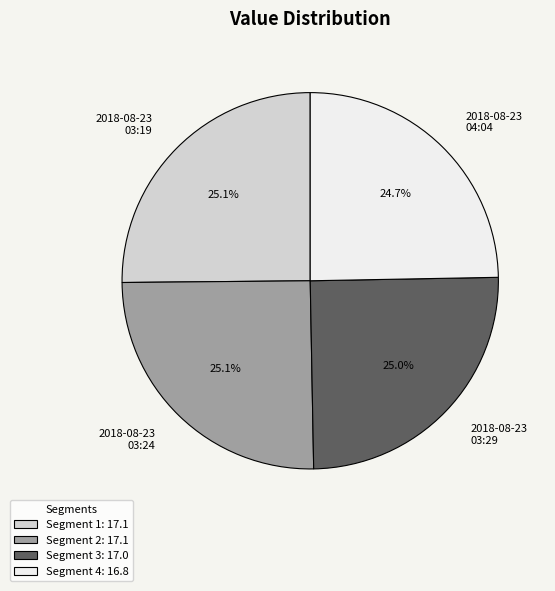

Approximately how many times larger is the value at Segment 4: 16.8 compared to Segment 2: 17.1?

1.0